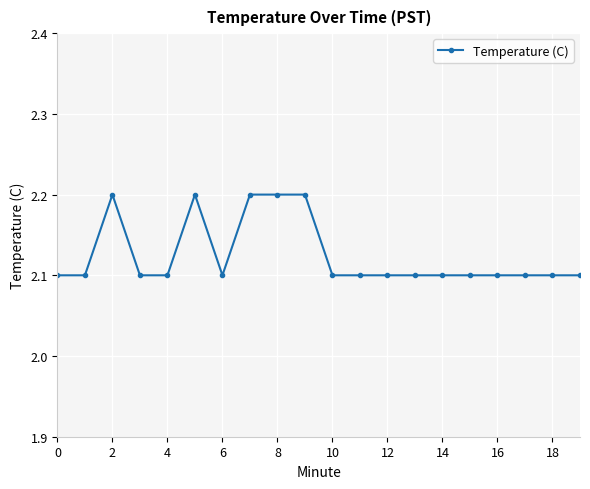

What is the sum of all values?

42.5